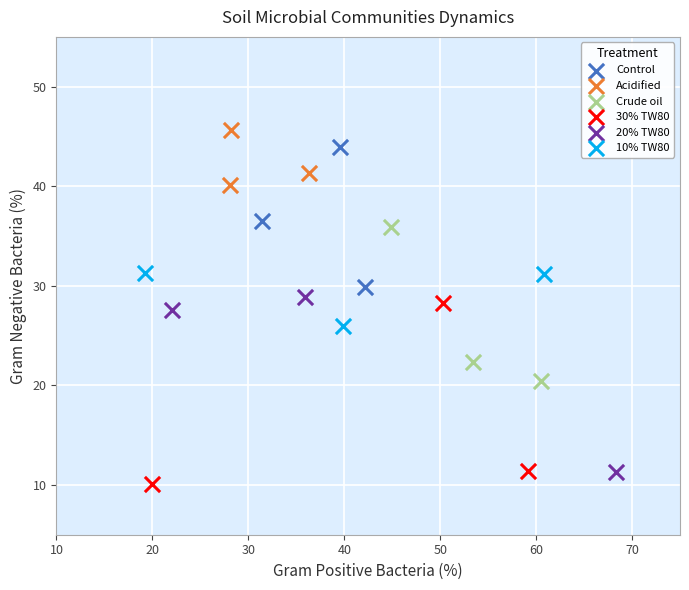

What are all the series names shown in the legend?

Control, Acidified, Crude oil, 30% TW80, 20% TW80, 10% TW80